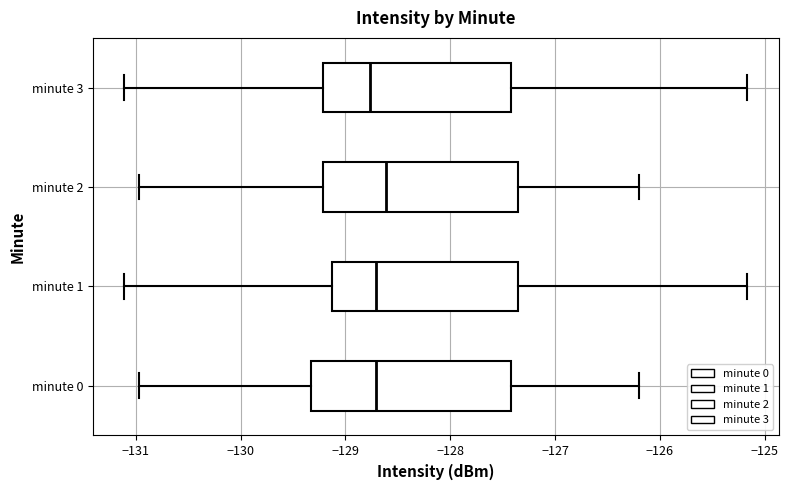

Reading bottom to top, read every box against the x-axis: the position of its median line, the range the box covers, and the ends of its whiskers. The values are not printed on the chart, so give them approximately, as read against the axis.

minute 0: median -128.7, box -129.3 to -127.4, whiskers -131.0 to -126.2
minute 1: median -128.7, box -129.1 to -127.4, whiskers -131.1 to -125.2
minute 2: median -128.6, box -129.2 to -127.4, whiskers -131.0 to -126.2
minute 3: median -128.8, box -129.2 to -127.4, whiskers -131.1 to -125.2